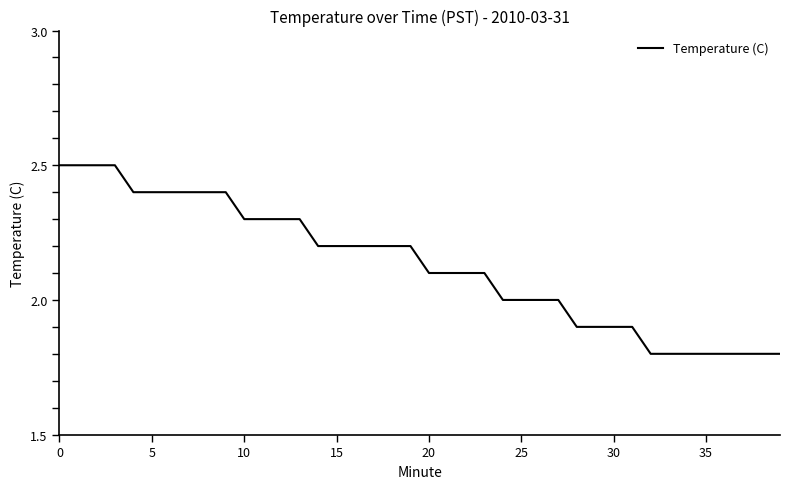

What is the maximum value shown in the chart?

2.5